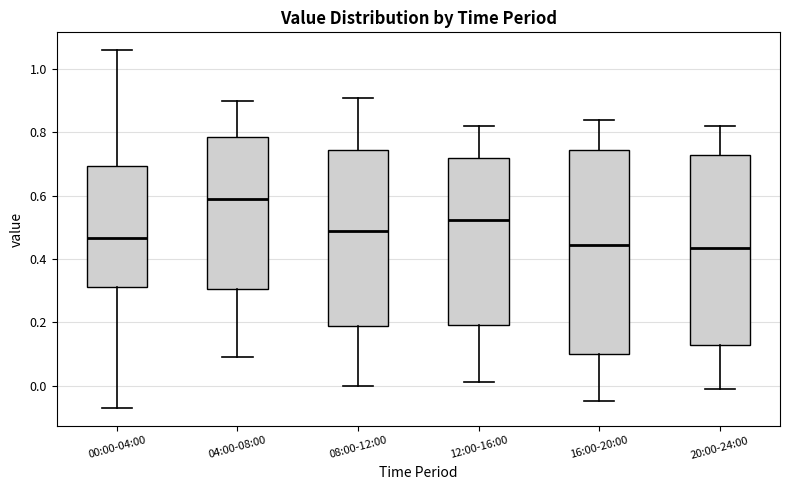

Comparing the boxes themselves (not the whiskers), which one is the tallest?

16:00-20:00